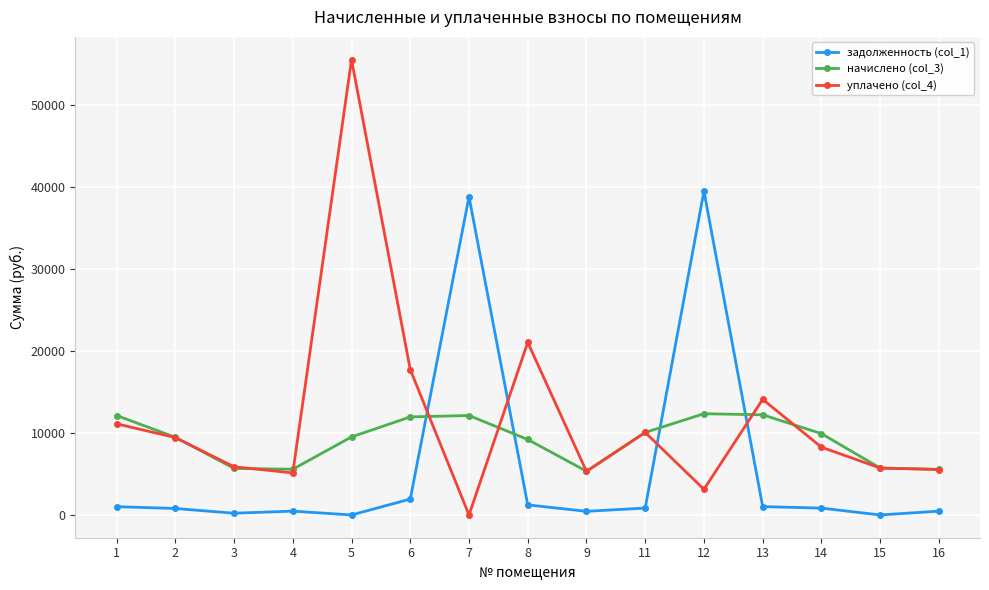

Rank the series by their average value, from highest to lowest.

уплачено (col_4), начислено (col_3), задолженность (col_1)